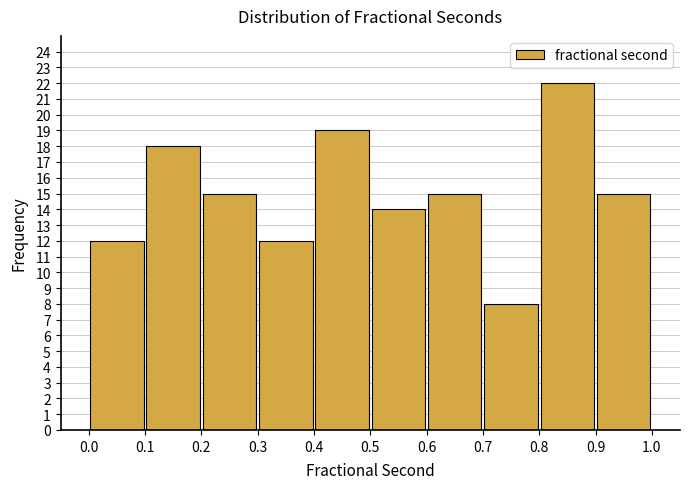

What is the height of the bar covering 0.7 to 0.8 on the x-axis? The values are not printed on the chart, so give them approximately, as read against the axis.

8